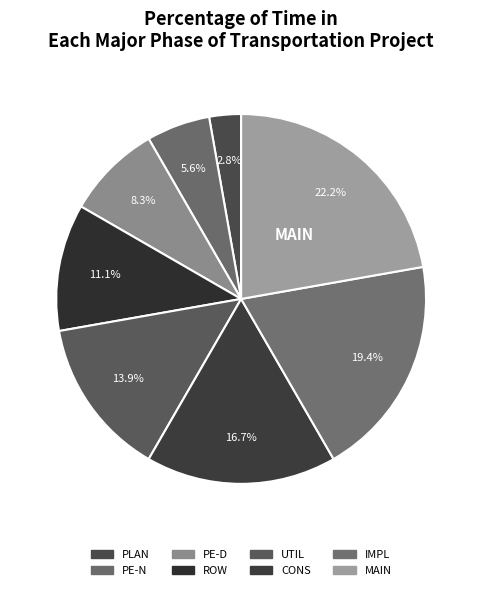

Is there a majority slice in this chart?

No